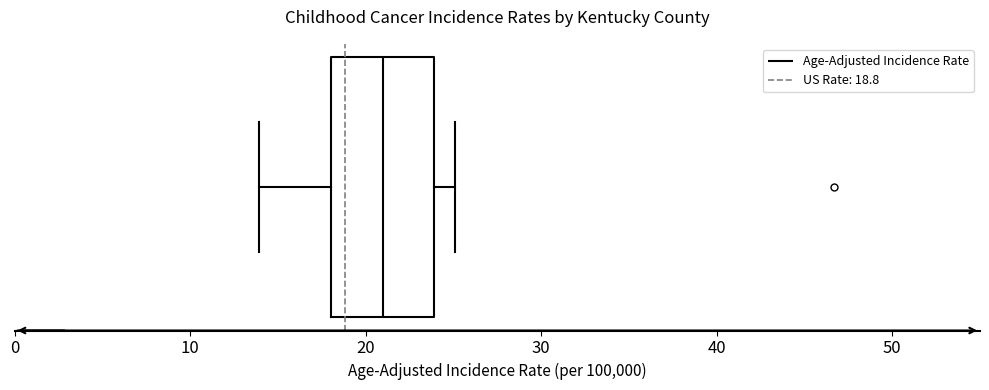

Transcribe this box plot: give where the median line is, the range the box spans, and where the two whiskers end, as read against the x-axis. The values are not printed on the chart, so give them approximately, as read against the axis.

median 21, box 18 to 24, whiskers 14 to 25